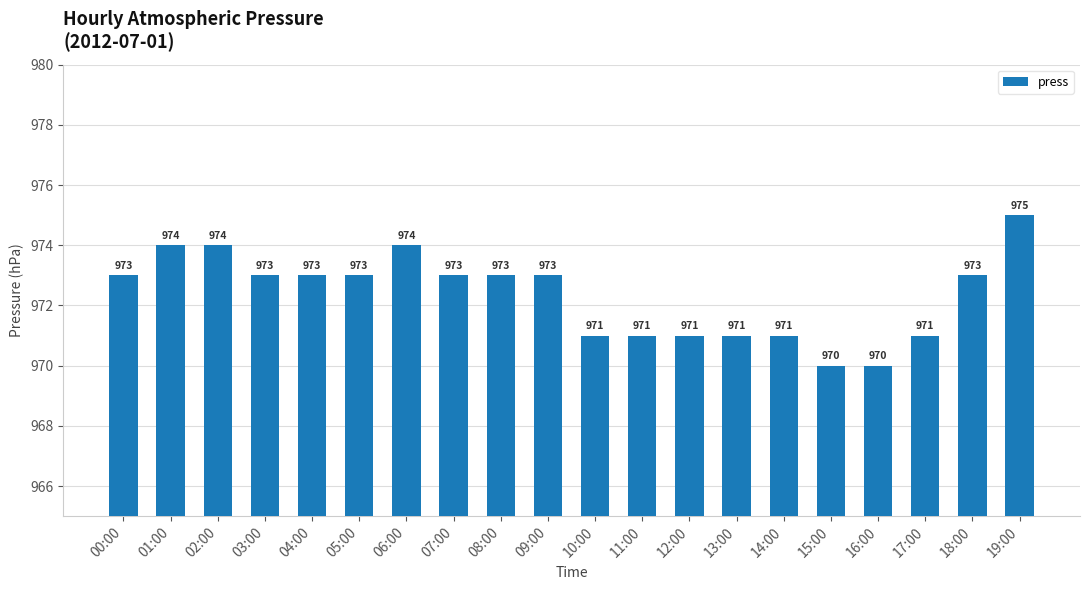

What is the difference between the second highest and minimum values?

4